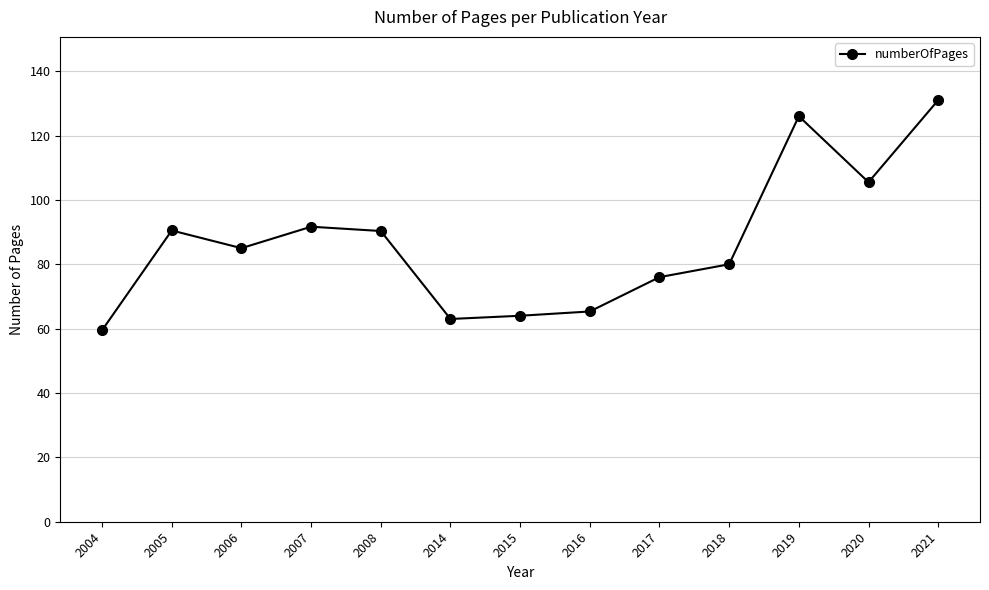

Where is the first local minimum?

2006